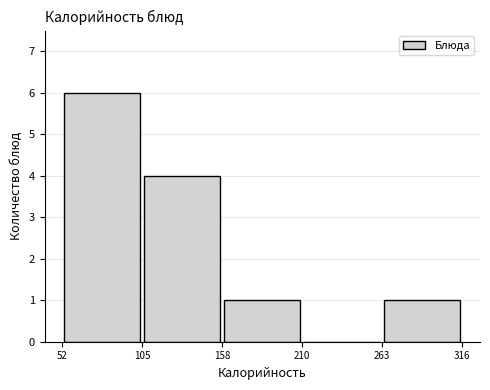

Over which range of the x-axis is the bar tallest?

52 to 105